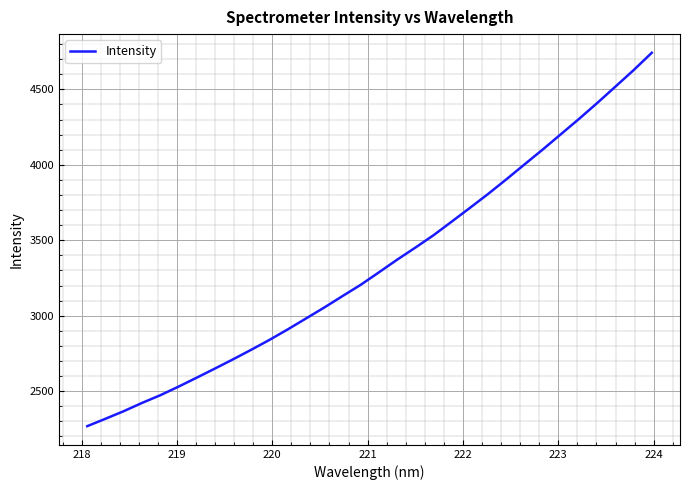

What is the maximum value shown in the chart?

4742.3